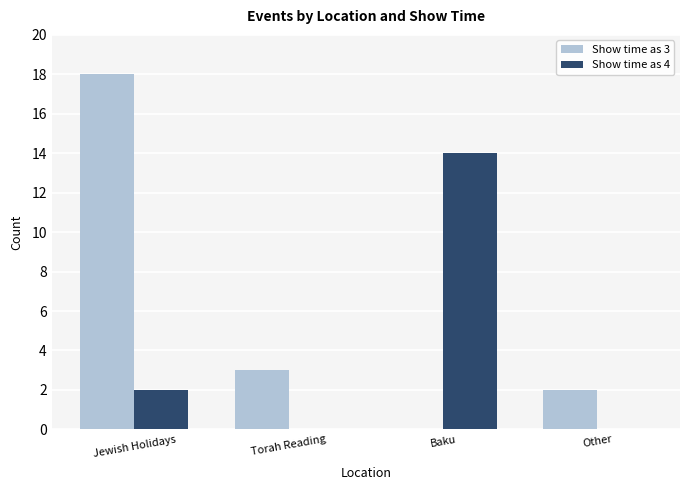

Which series has the largest total across all categories?

Show time as 3